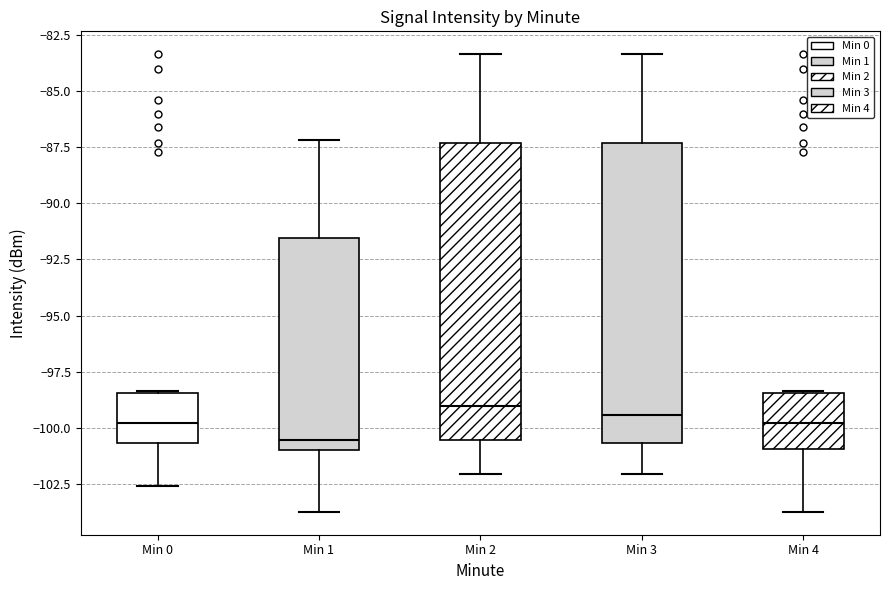

Reading left to right, read every box against the y-axis: the position of its median line, the range the box covers, and the ends of its whiskers. The values are not printed on the chart, so give them approximately, as read against the axis.

Min 0: median -100.0, box -100.5 to -98.5, whiskers -102.5 to -98.5
Min 1: median -100.5, box -101.0 to -91.5, whiskers -104.0 to -87.0
Min 2: median -99.0, box -100.5 to -87.5, whiskers -102.0 to -83.5
Min 3: median -99.5, box -100.5 to -87.5, whiskers -102.0 to -83.5
Min 4: median -100.0, box -101.0 to -98.5, whiskers -104.0 to -98.5